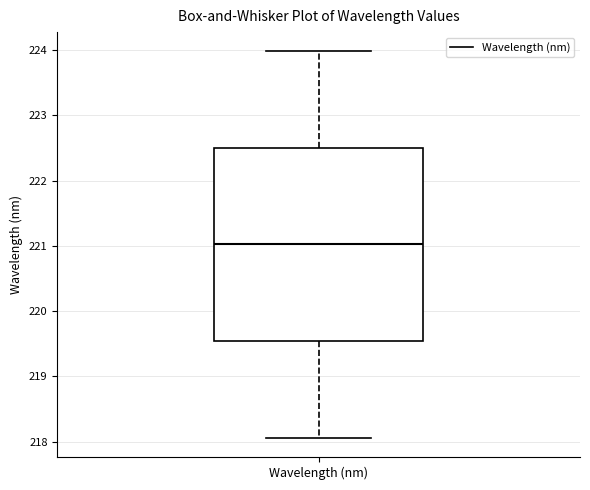

Transcribe this box plot: give where the median line is, the range the box spans, and where the two whiskers end, as read against the y-axis. The values are not printed on the chart, so give them approximately, as read against the axis.

median 221.0, box 219.5 to 222.5, whiskers 218.1 to 224.0